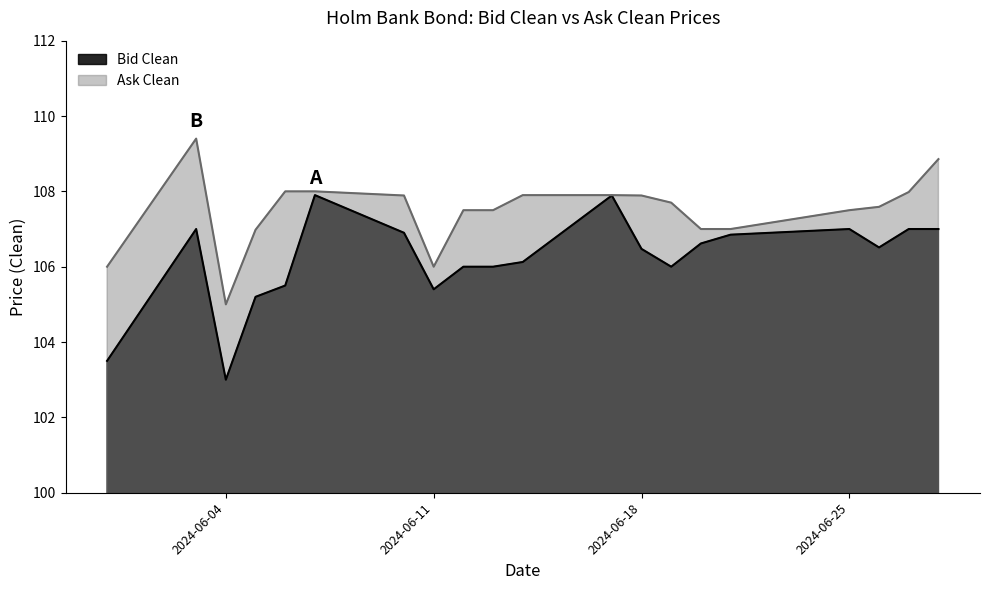

Which series has the largest total across all categories?

Ask Clean